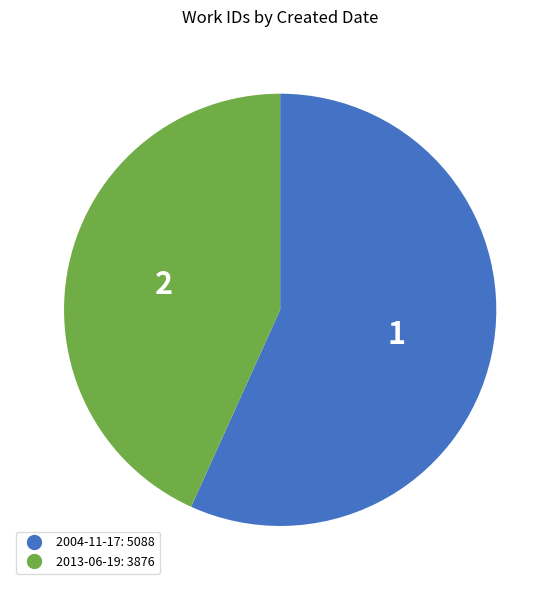

Rank the categories by value from lowest to highest.

2013-06-19, 2004-11-17